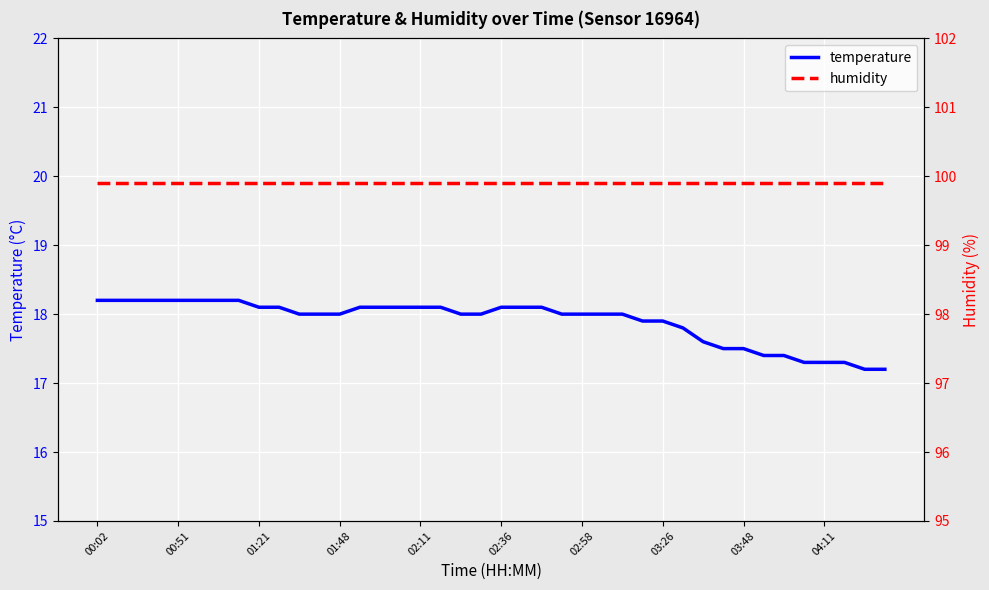

What position from the right is 17?

23